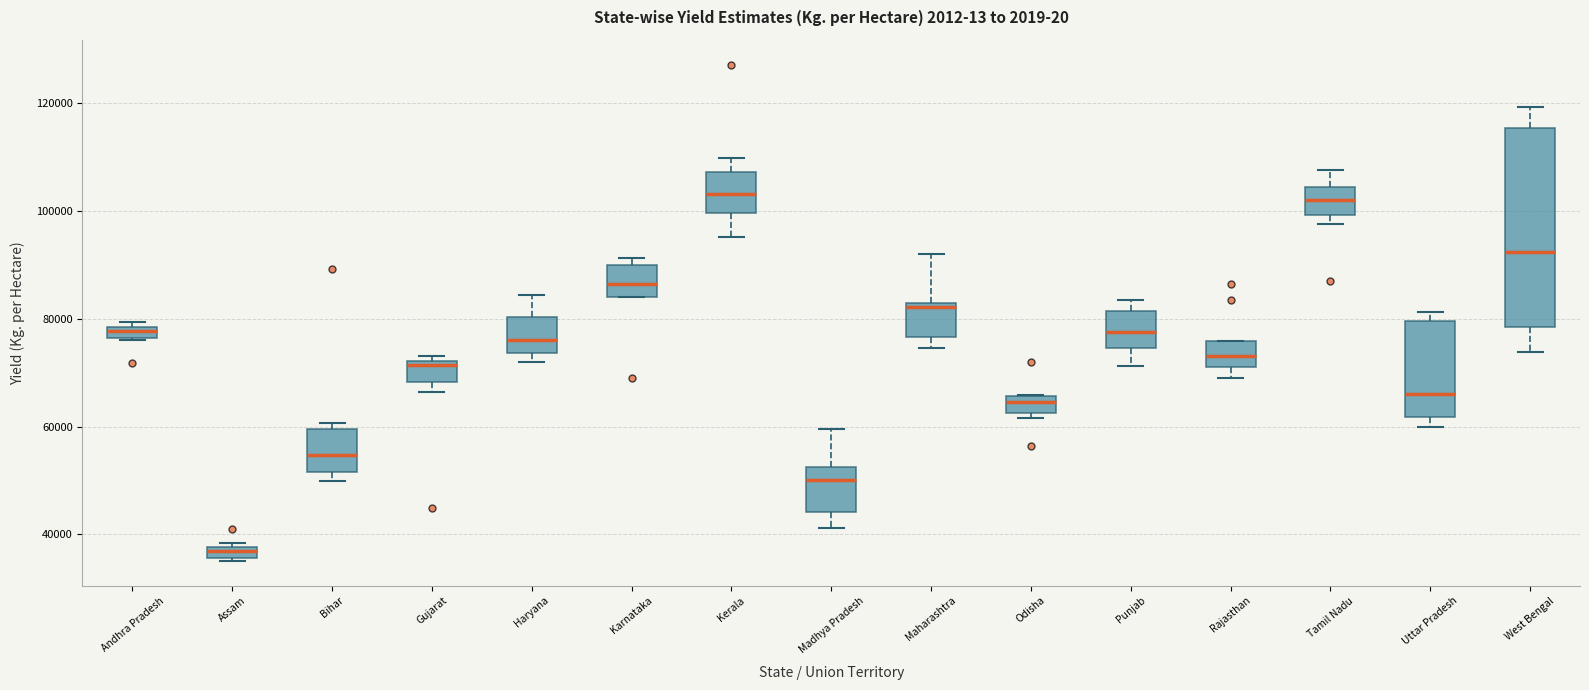

Where is the upper edge of the box for Kerala on the y-axis? The values are not printed on the chart, so give them approximately, as read against the axis.

108000